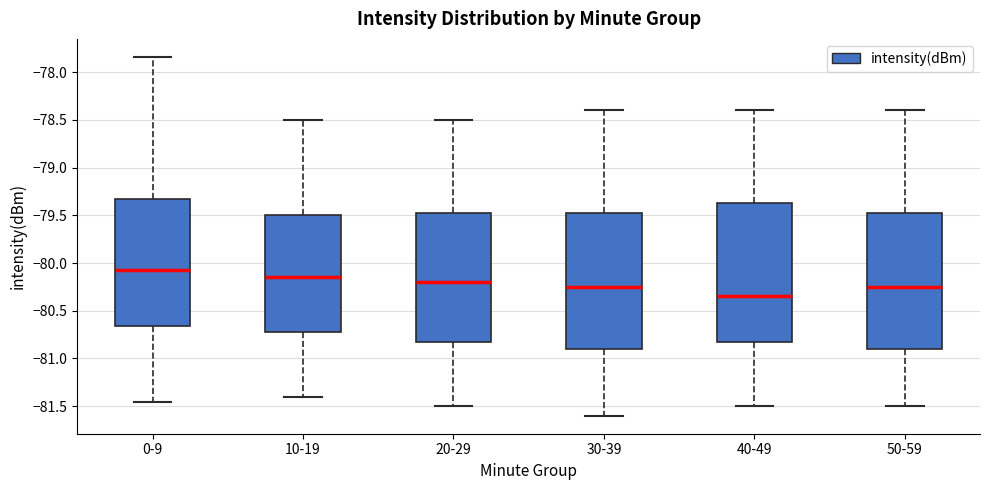

Reading left to right, read every box against the y-axis: the position of its median line, the range the box covers, and the ends of its whiskers. The values are not printed on the chart, so give them approximately, as read against the axis.

0-9: median -80.05, box -80.65 to -79.35, whiskers -81.45 to -77.85
10-19: median -80.15, box -80.70 to -79.50, whiskers -81.40 to -78.50
20-29: median -80.20, box -80.80 to -79.45, whiskers -81.50 to -78.50
30-39: median -80.25, box -80.90 to -79.45, whiskers -81.60 to -78.40
40-49: median -80.35, box -80.80 to -79.35, whiskers -81.50 to -78.40
50-59: median -80.25, box -80.90 to -79.45, whiskers -81.50 to -78.40